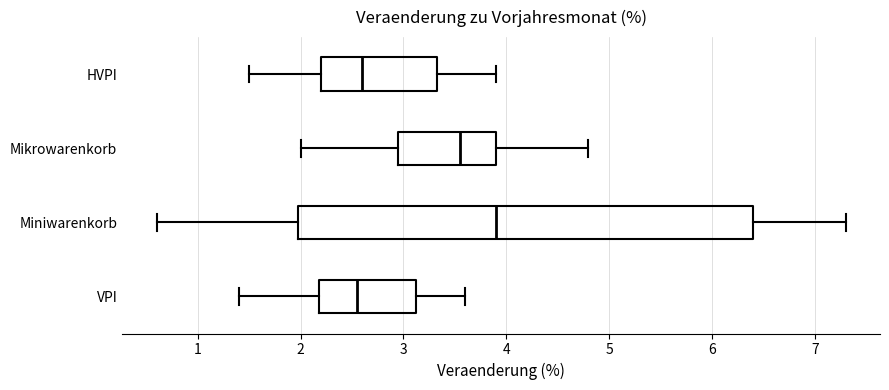

Which box is the widest, from its left edge to its right edge?

Miniwarenkorb